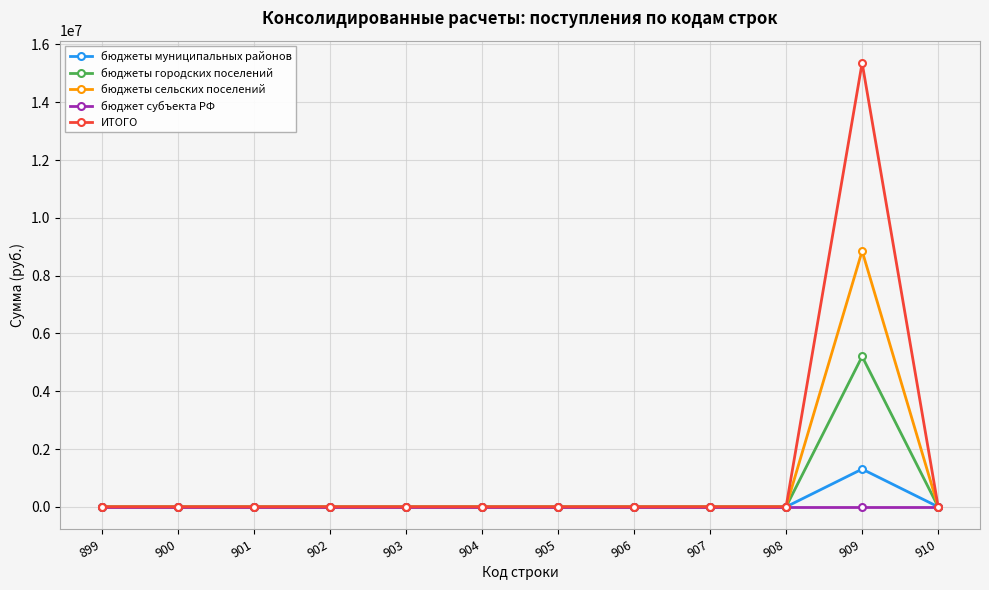

What is the maximum value shown in the chart?

15362351.3